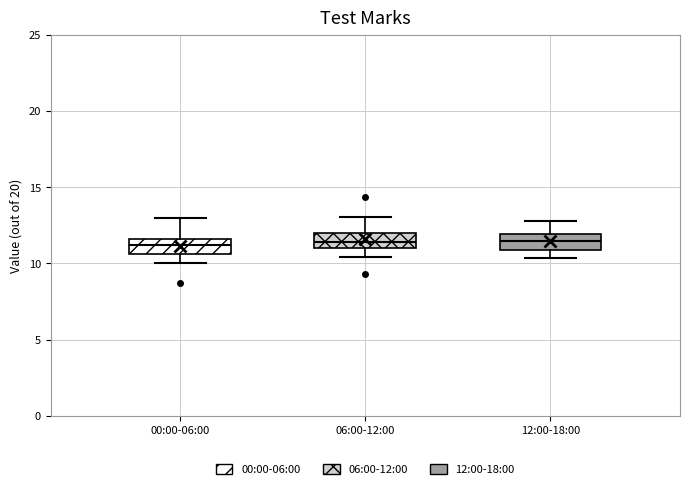

Where does the lower whisker of the box for 06:00-12:00 end on the y-axis? The values are not printed on the chart, so give them approximately, as read against the axis.

10.5